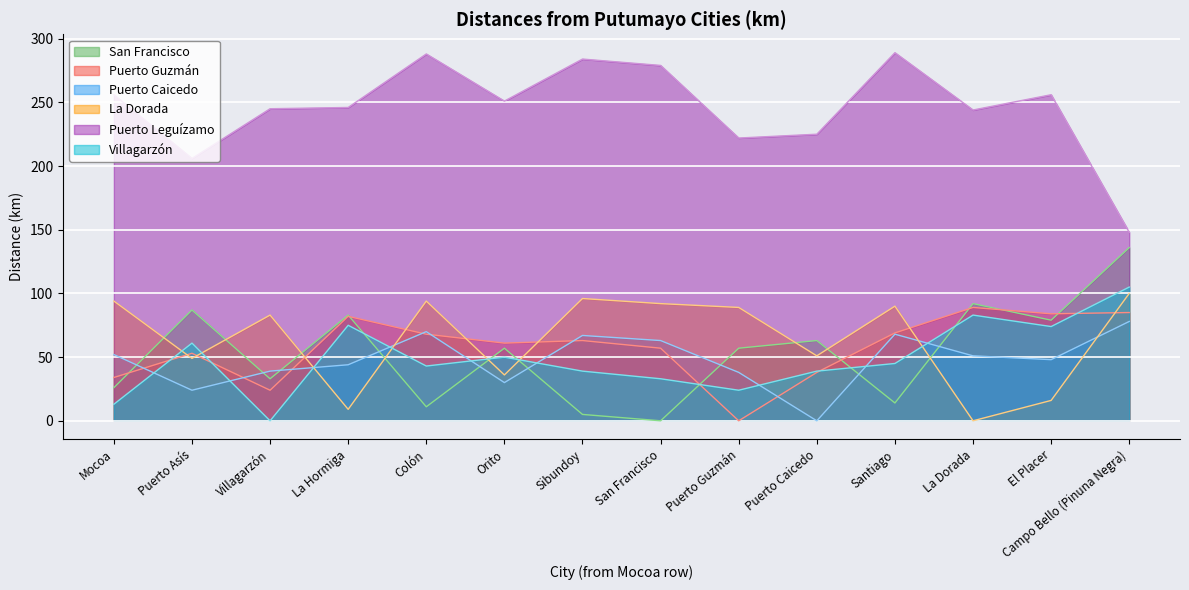

True or false: Puerto Leguízamo and Puerto Caicedo intersect in this chart.

False